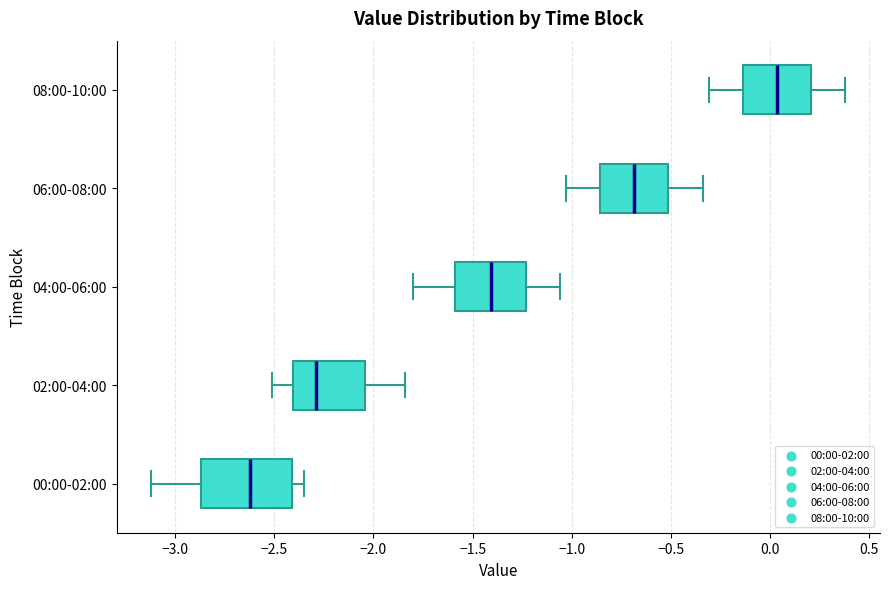

Where is the left edge of the box for 04:00-06:00 on the x-axis? The values are not printed on the chart, so give them approximately, as read against the axis.

-1.60